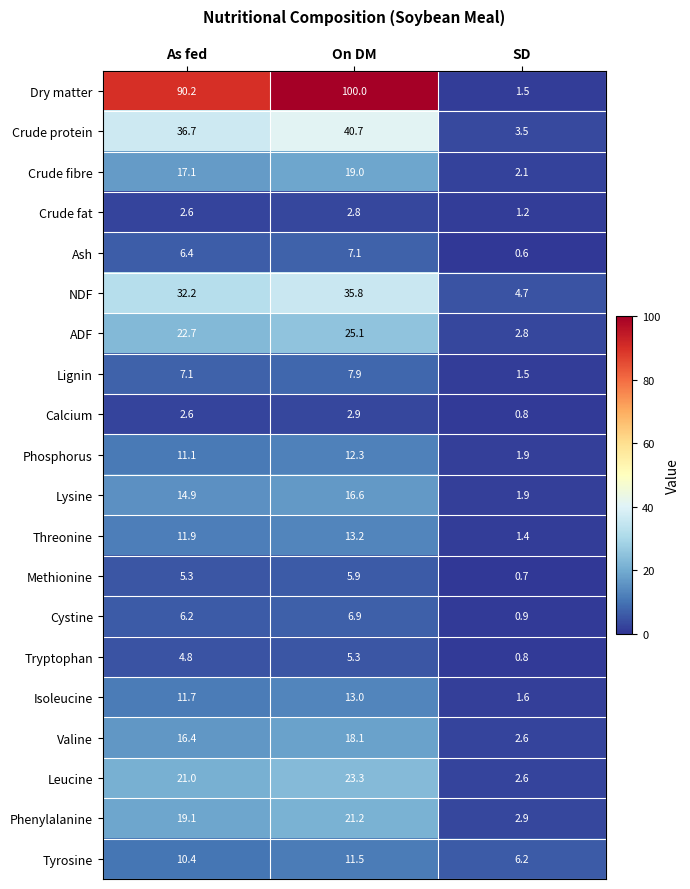

What is the smallest value displayed?

0.6